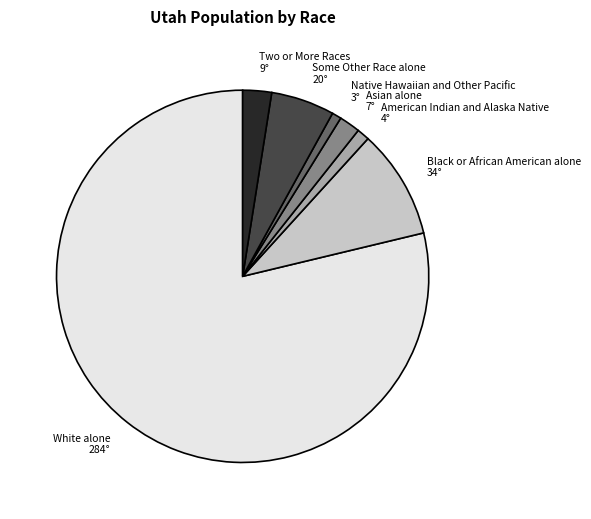

The Two or More Races slice represents 2% of the pie. True or false?

True